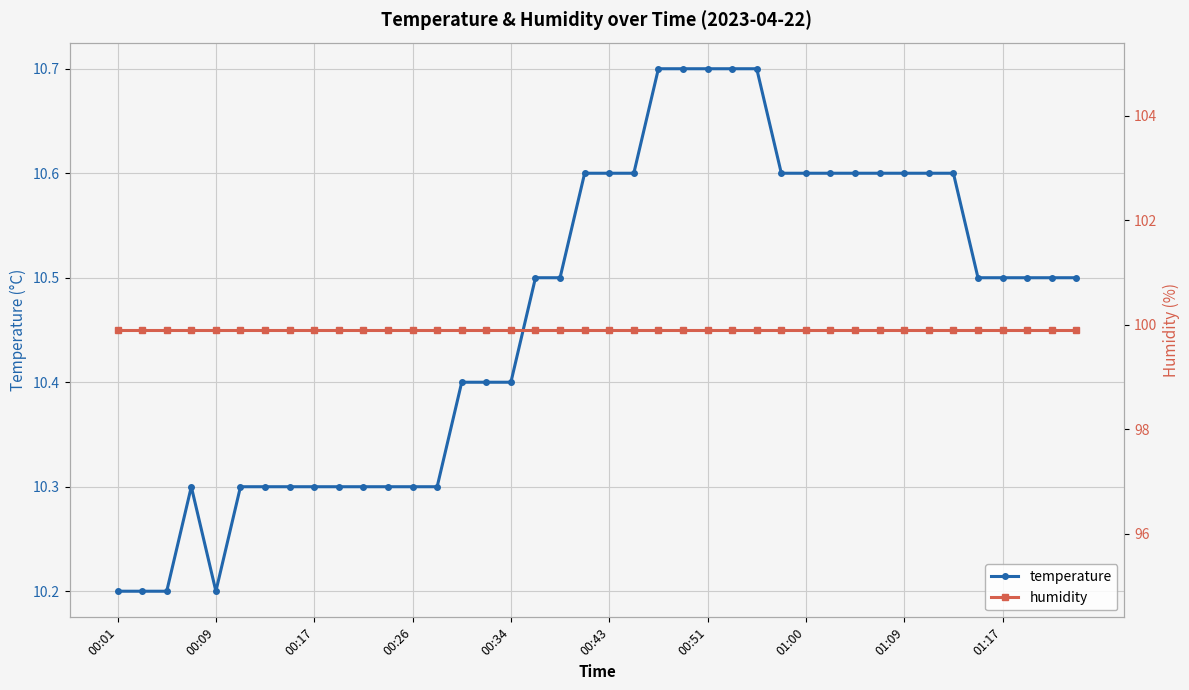

At which category does the chart reach its minimum across all series?

00:01